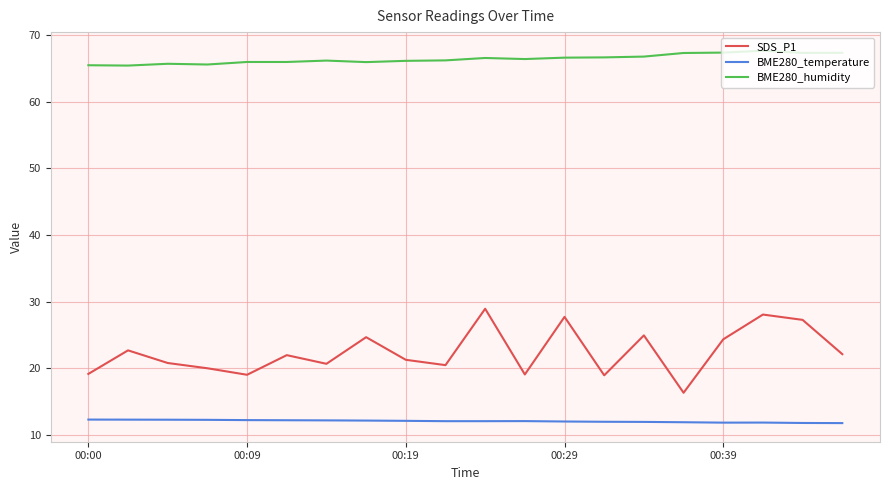

Which series has the largest total across all categories?

BME280_humidity